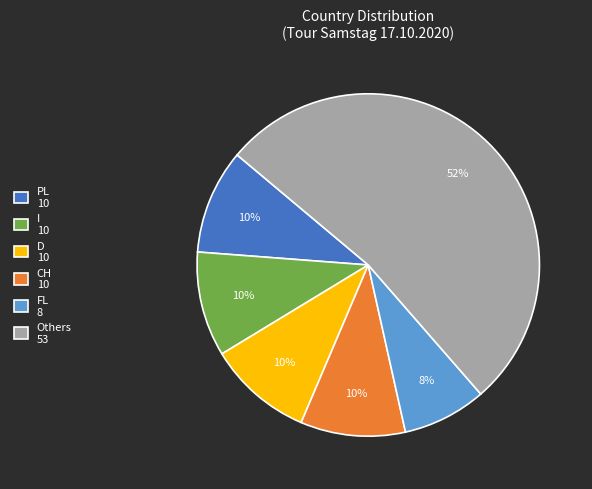

The D 10 slice represents 10% of the pie. True or false?

True